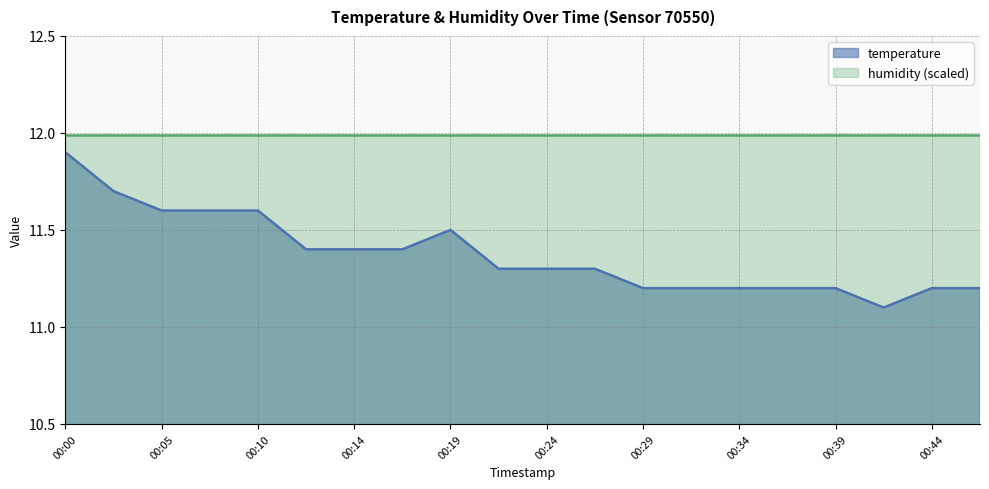

Count the values in the range 11 to 12.

20